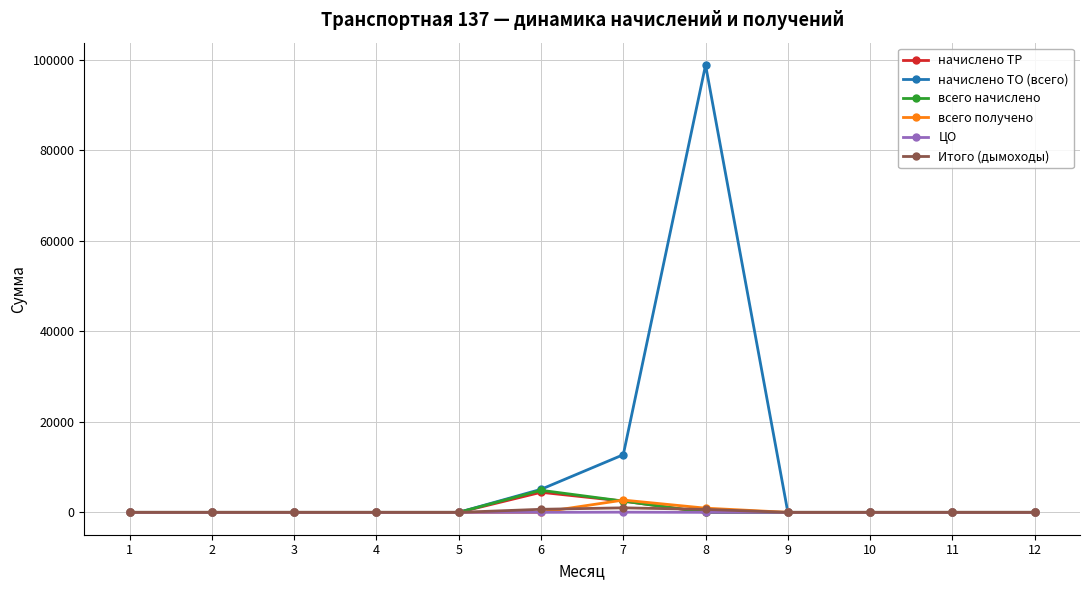

Which series has the widest spread of values?

начислено ТО (всего)